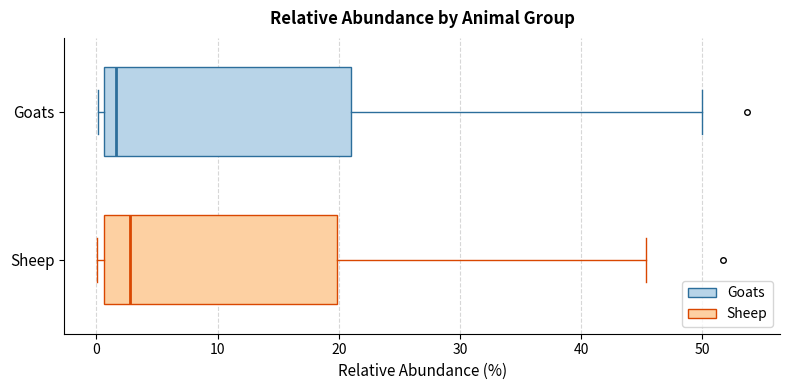

Comparing the boxes themselves (not the whiskers), which one is the widest?

Goats